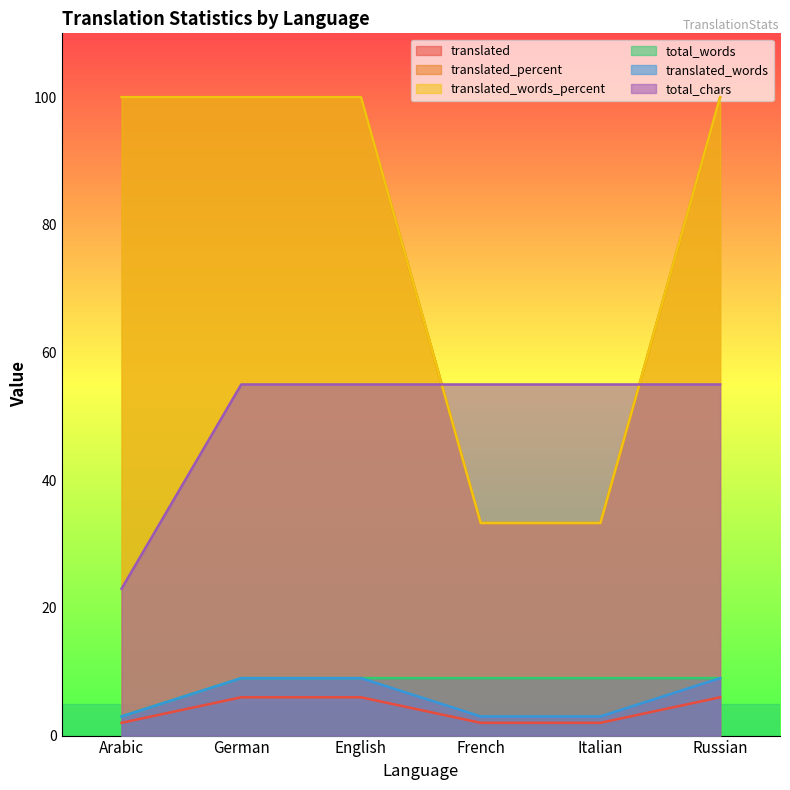

List the labels in order of translated_words value, smallest first.

Arabic, French, Italian, German, English, Russian